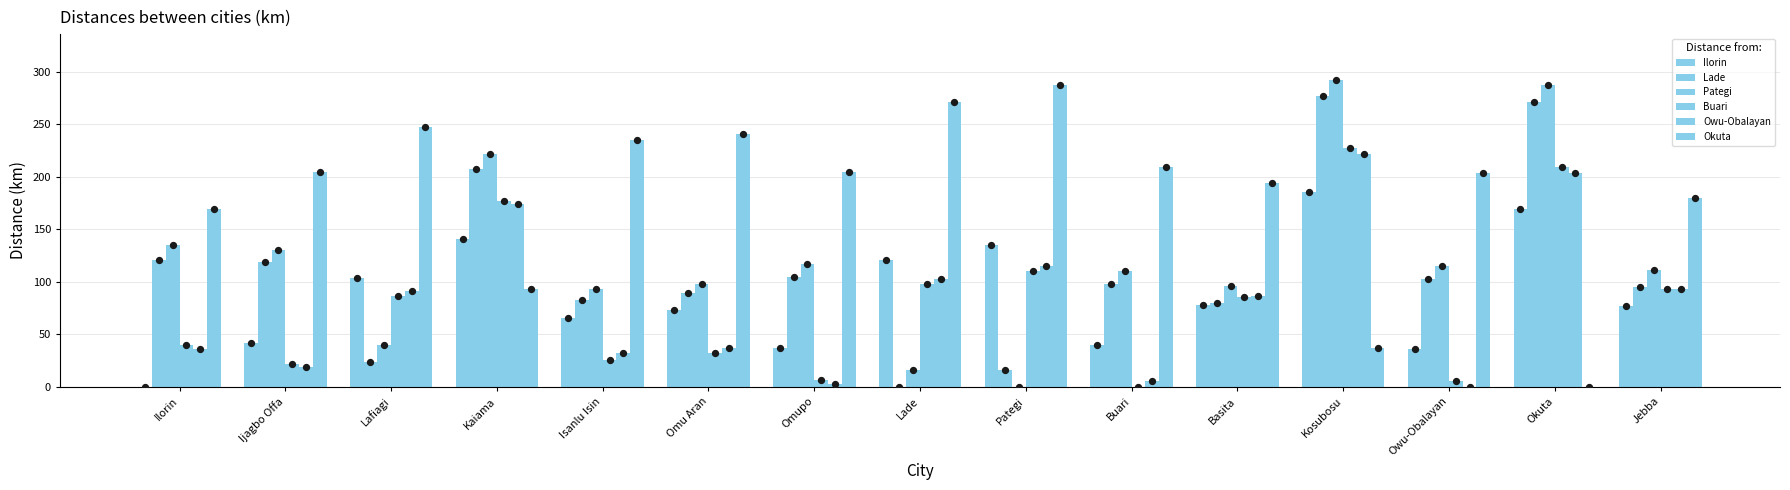

What are all the series names shown in the legend?

Ilorin, Lade, Pategi, Buari, Owu-Obalayan, Okuta